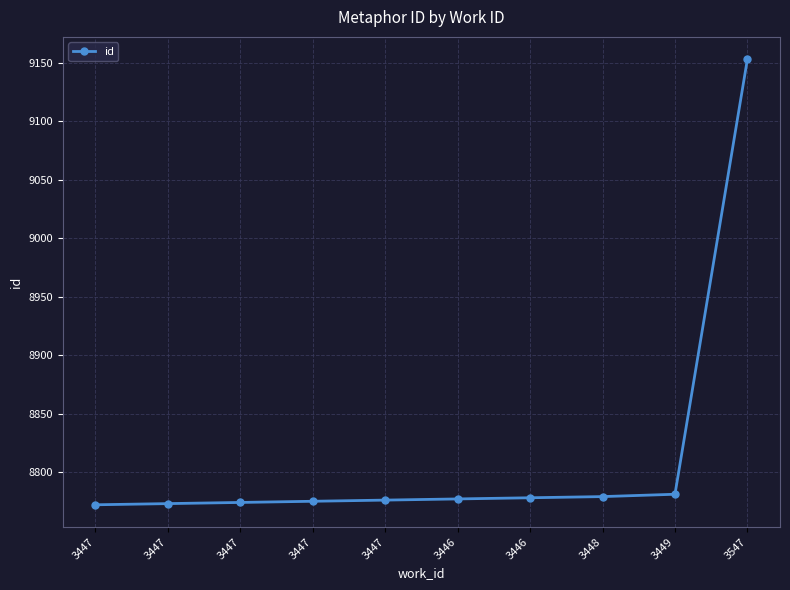

Reading right to left, transcribe all the data shown in this chart.

3547=9153	3449=8781	3448=8779	3446=8778	3446=8777	3447=8776	3447=8775	3447=8774	3447=8773	3447=8772